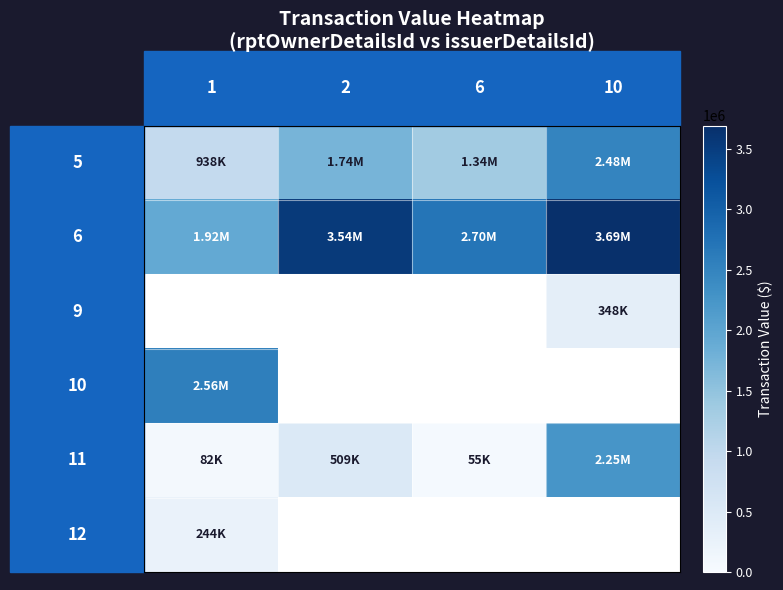

What is the maximum value shown in the chart?

3690230.0